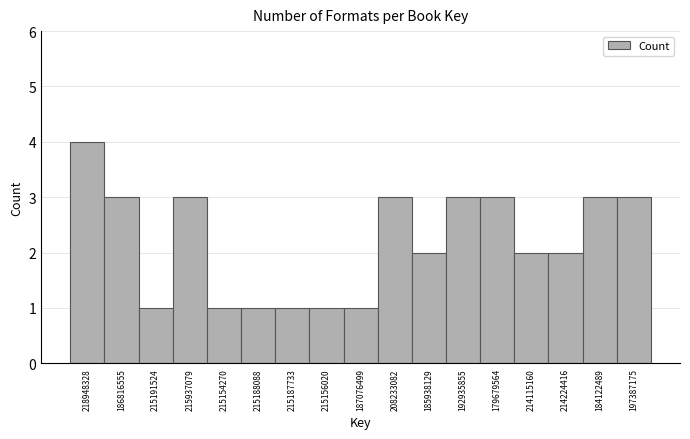

Reading left to right, list all the values displayed in this chart.

218948328=4	186816555=3	215191524=1	215937079=3	215154270=1	215188088=1	215187733=1	215156020=1	187076499=1	208233082=3	185938129=2	192935855=3	179679564=3	214115160=2	214224416=2	184122489=3	197387175=3